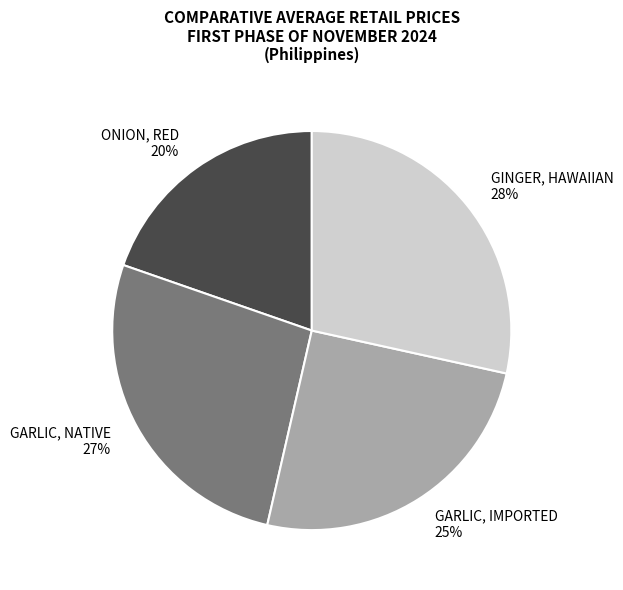

To the nearest percent, what is the combined percentage of GARLIC, IMPORTED and ONION, RED?

45%